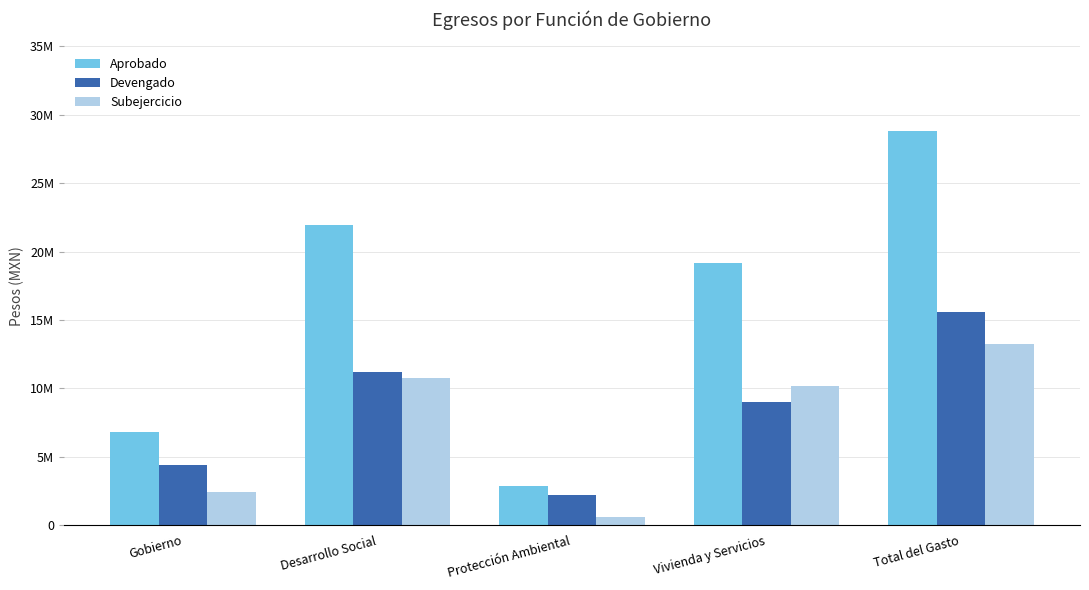

At which category does the chart reach its minimum across all series?

Protección Ambiental